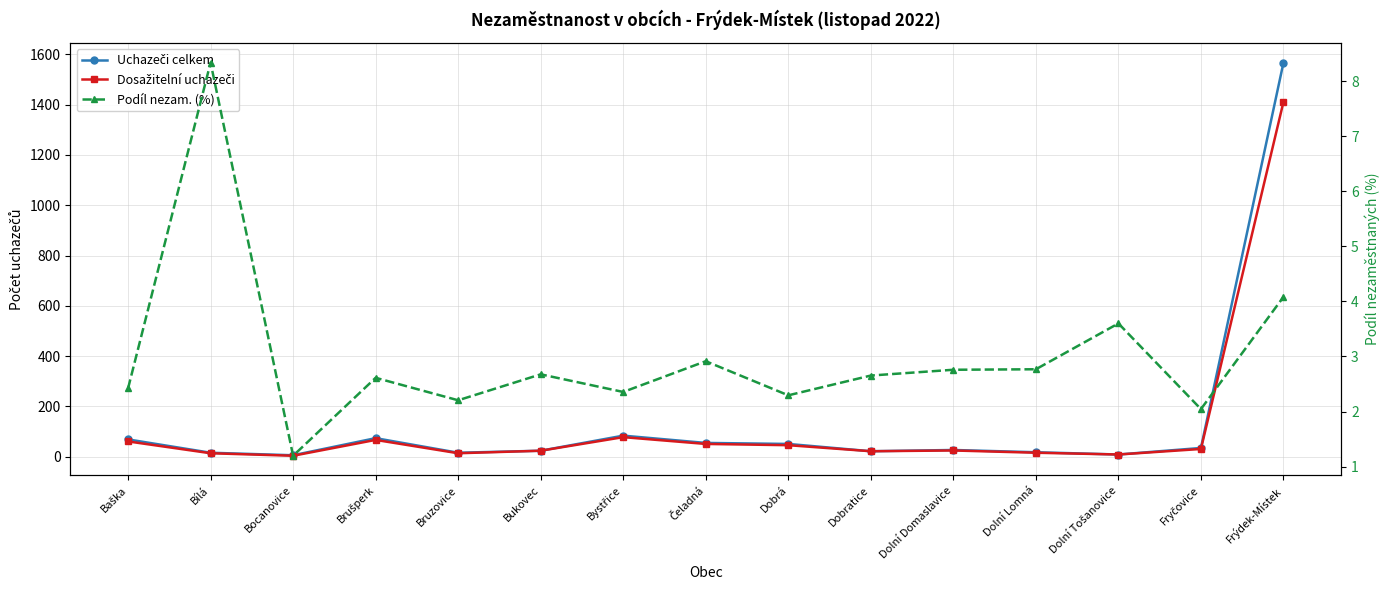

Which series has the widest spread of values?

Uchazeči celkem